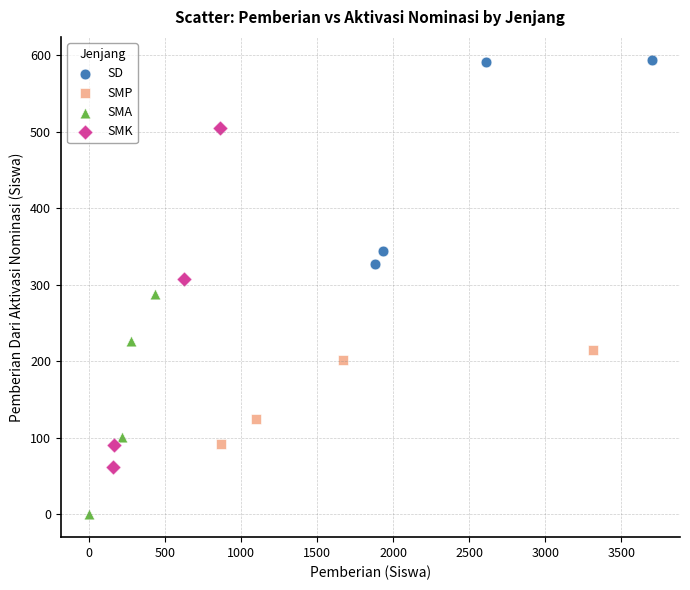

Which series reaches the minimum Y coordinate?

SMA